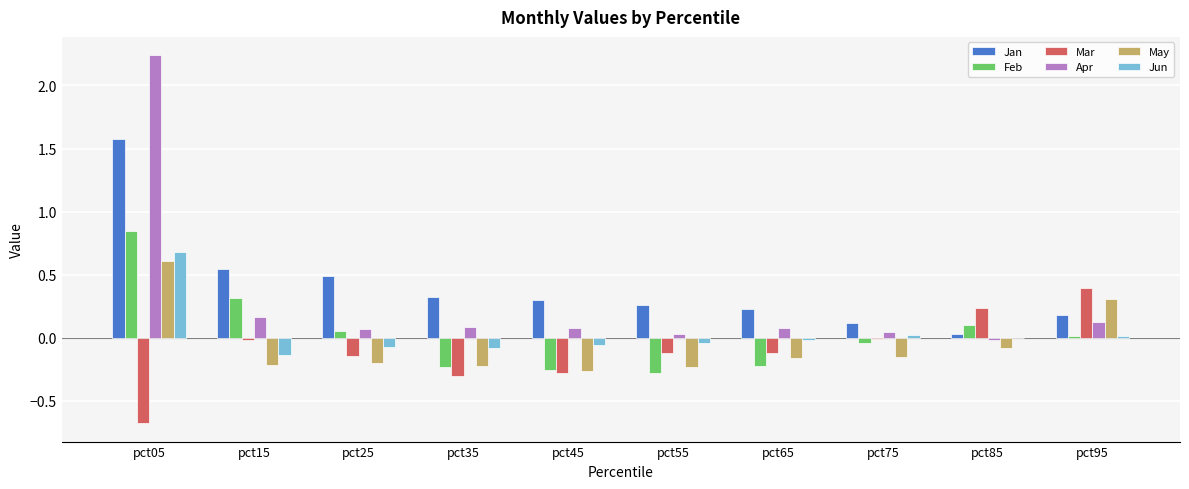

At which label does Feb reach its peak?

pct05